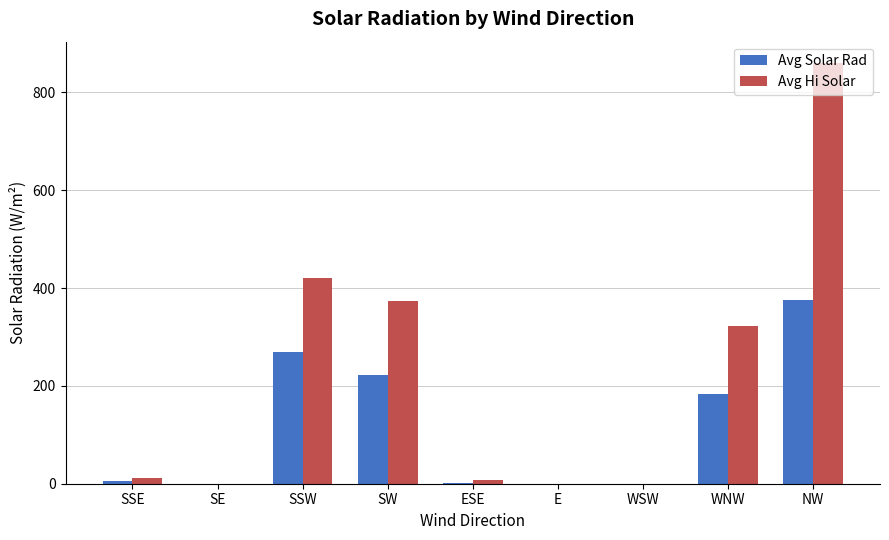

Which label corresponds to the largest value in the chart?

NW